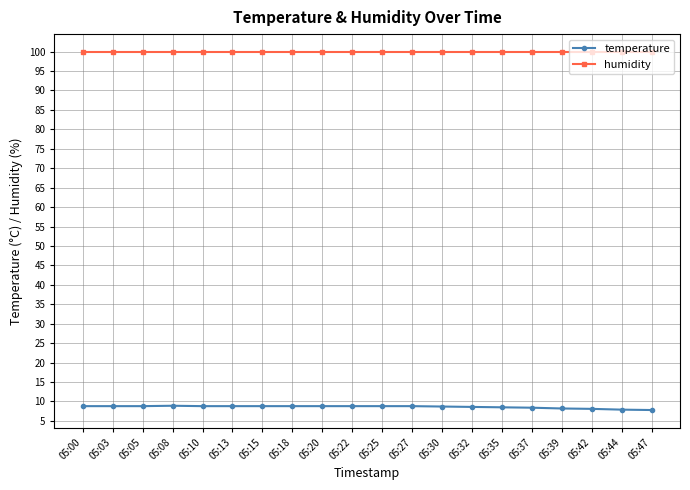

List the series in order of their overall mean, lowest first.

temperature, humidity